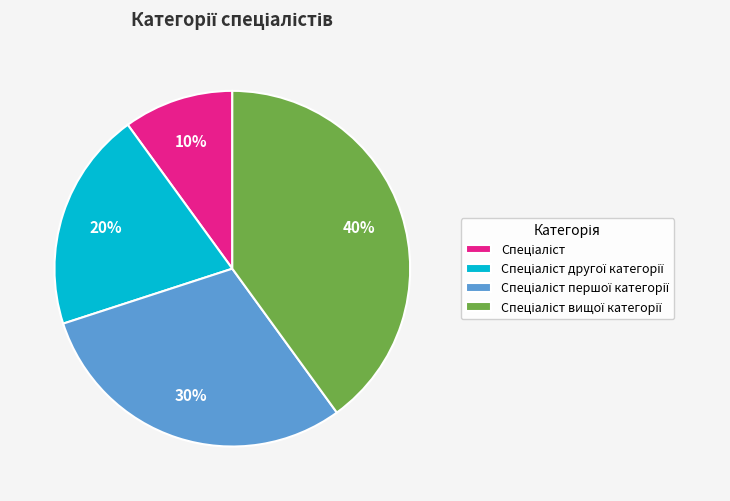

To the nearest percent, what is the average slice percentage?

25%